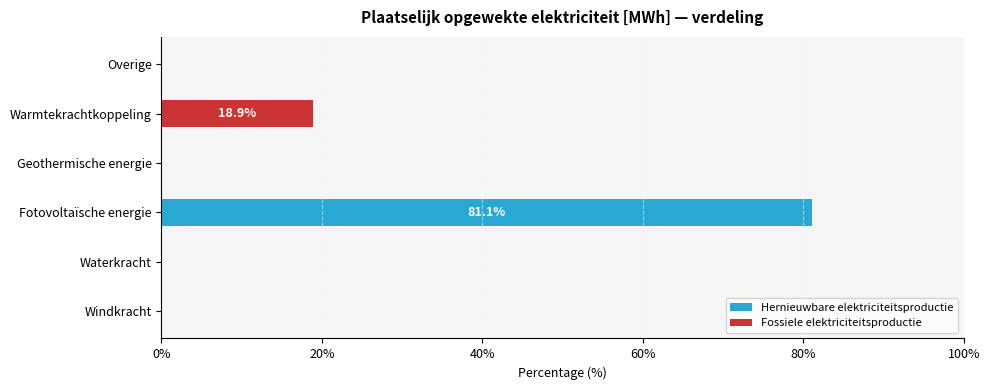

Is it true that Hernieuwbare elektriciteitsproductie equals 81.1 at Fotovoltaïsche energie?

True